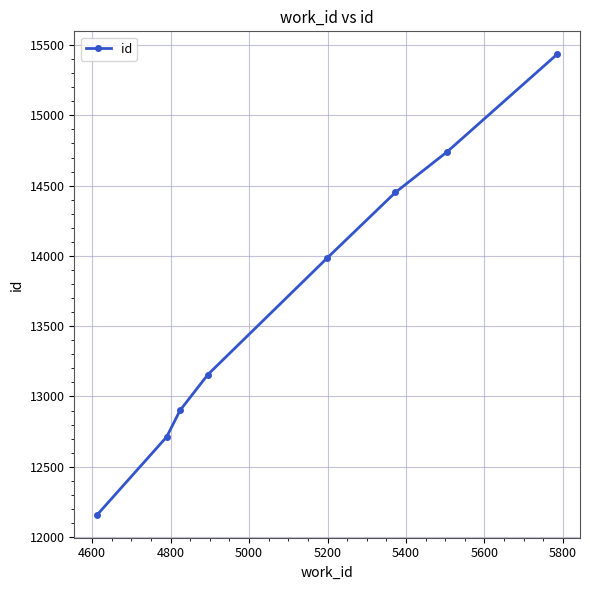

True or false: there are more than 0 points higher than both neighbors.

False